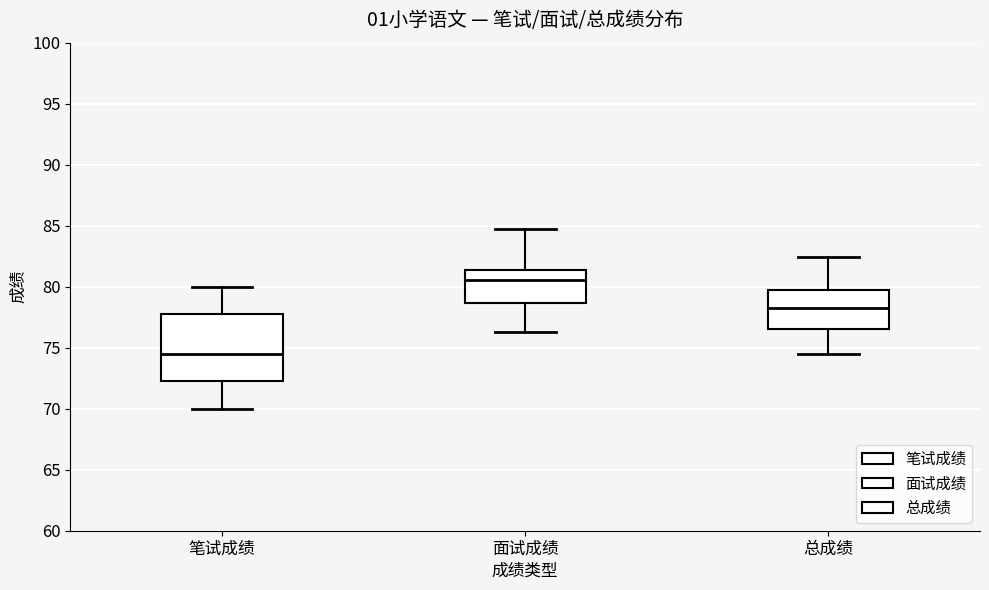

Reading left to right, transcribe this box plot: for each box, give where its median line is, the range the box spans, and where its two whiskers end, as read against the y-axis. The values are not printed on the chart, so give them approximately, as read against the axis.

笔试成绩: median 74.5, box 72.5 to 78.0, whiskers 70.0 to 80.0
面试成绩: median 80.5, box 78.5 to 81.5, whiskers 76.5 to 84.5
总成绩: median 78.0, box 76.5 to 79.5, whiskers 74.5 to 82.5